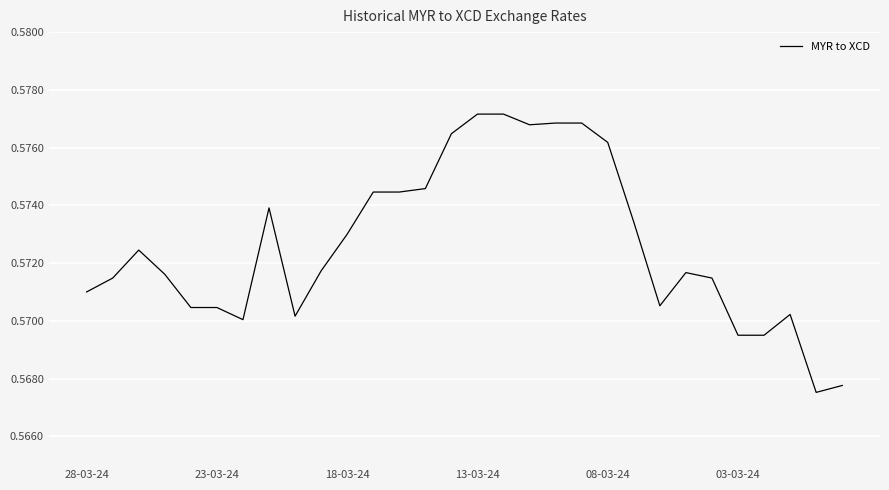

How many points are lower than both their immediate neighbors (excluding endpoints)?

5